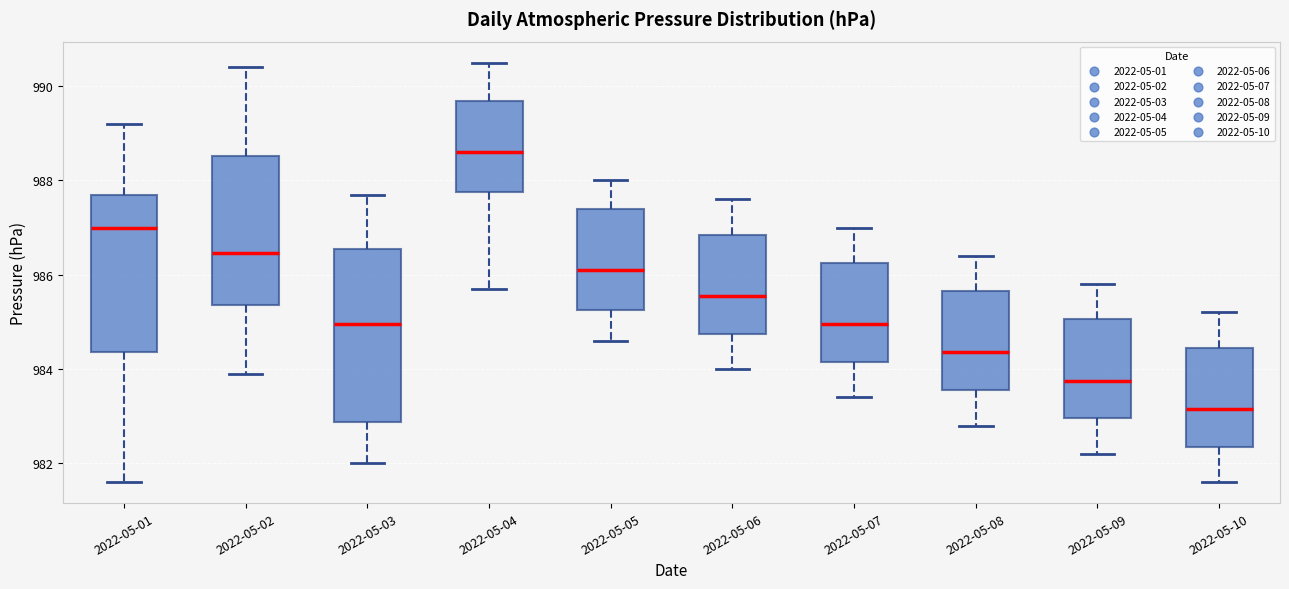

Reading left to right, read every box against the y-axis: the position of its median line, the range the box covers, and the ends of its whiskers. The values are not printed on the chart, so give them approximately, as read against the axis.

2022-05-01: median 987.0, box 984.4 to 987.8, whiskers 981.6 to 989.2
2022-05-02: median 986.4, box 985.4 to 988.6, whiskers 984.0 to 990.4
2022-05-03: median 985.0, box 982.8 to 986.6, whiskers 982.0 to 987.8
2022-05-04: median 988.6, box 987.8 to 989.6, whiskers 985.8 to 990.6
2022-05-05: median 986.2, box 985.2 to 987.4, whiskers 984.6 to 988.0
2022-05-06: median 985.6, box 984.8 to 986.8, whiskers 984.0 to 987.6
2022-05-07: median 985.0, box 984.2 to 986.2, whiskers 983.4 to 987.0
2022-05-08: median 984.4, box 983.6 to 985.6, whiskers 982.8 to 986.4
2022-05-09: median 983.8, box 983.0 to 985.0, whiskers 982.2 to 985.8
2022-05-10: median 983.2, box 982.4 to 984.4, whiskers 981.6 to 985.2